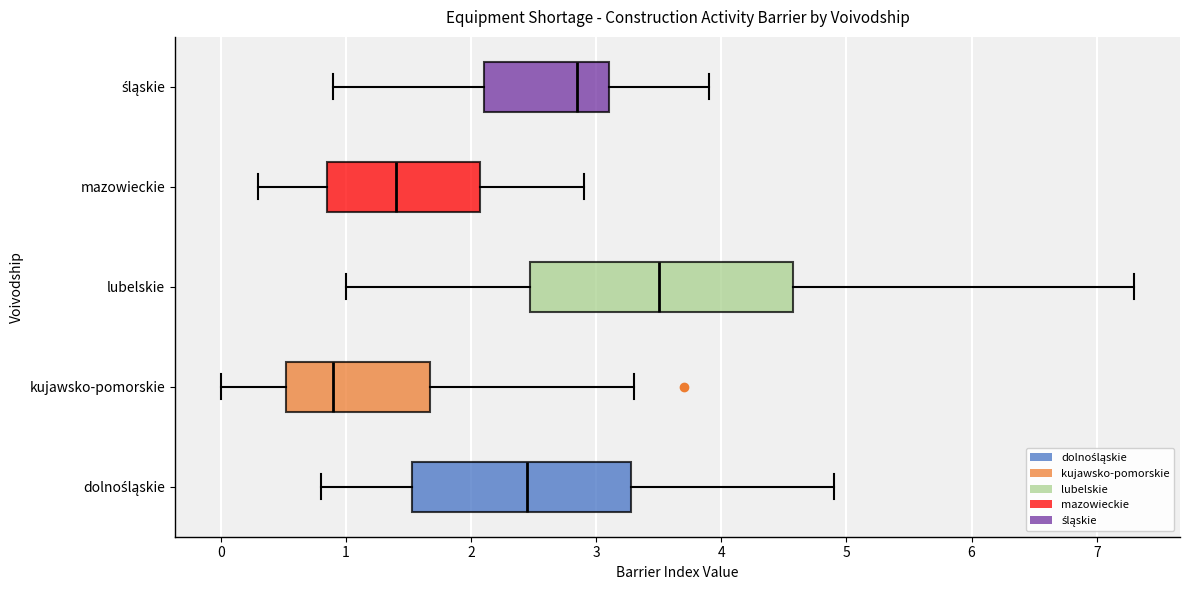

Comparing the boxes themselves (not the whiskers), which one is the widest?

lubelskie